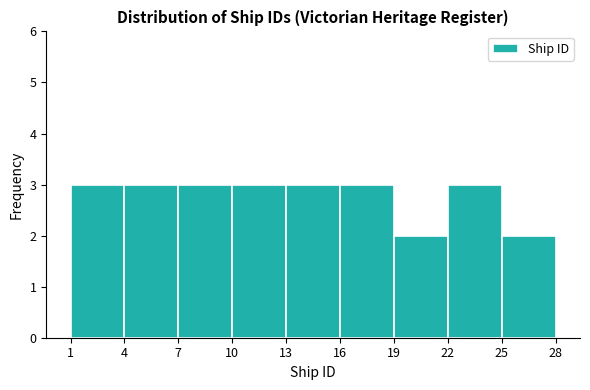

How tall is the bar that spans 22 to 25 on the x-axis? The values are not printed on the chart, so give them approximately, as read against the axis.

3